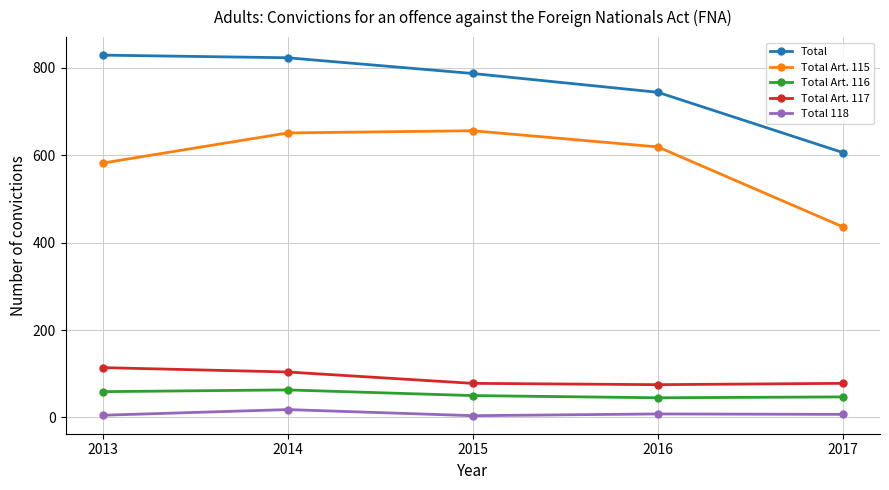

Which series has the largest total across all categories?

Total